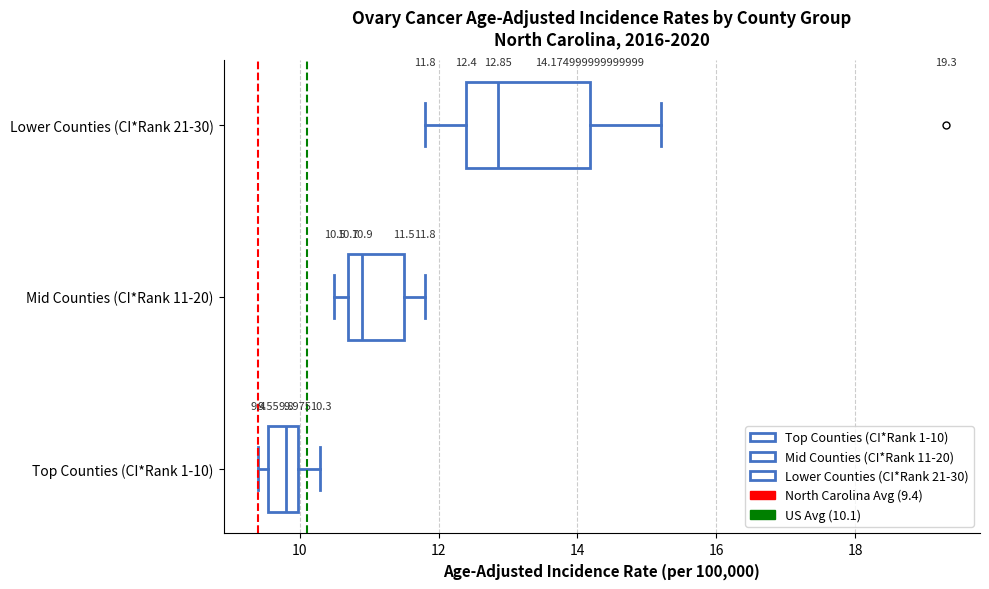

Comparing the boxes themselves (not the whiskers), which one is the widest?

Lower Counties (CI*Rank 21-30)